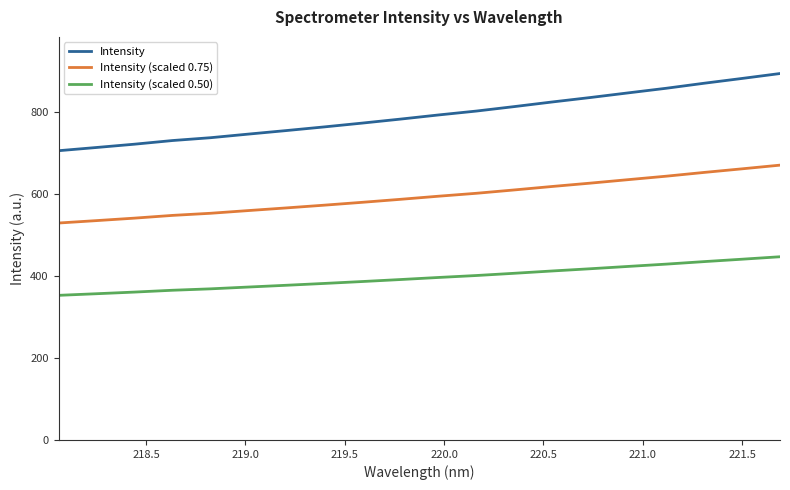

What is the maximum value for Intensity?

894.3